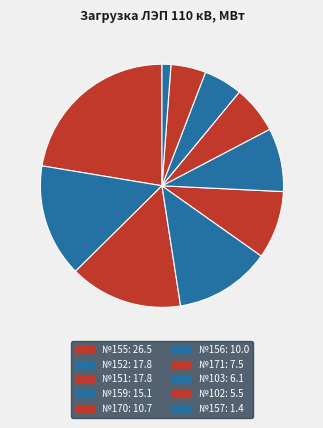

How many slices are in this pie chart?

10